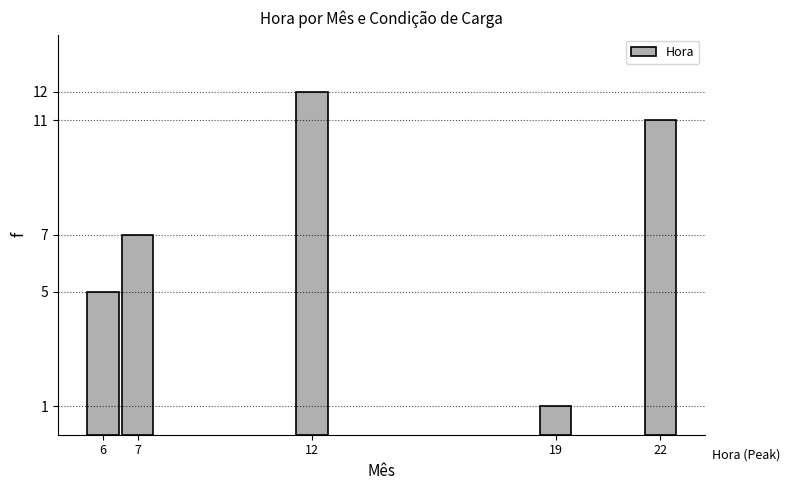

Reading right to left, what are all the values shown in this chart?

11	1	12	7	5